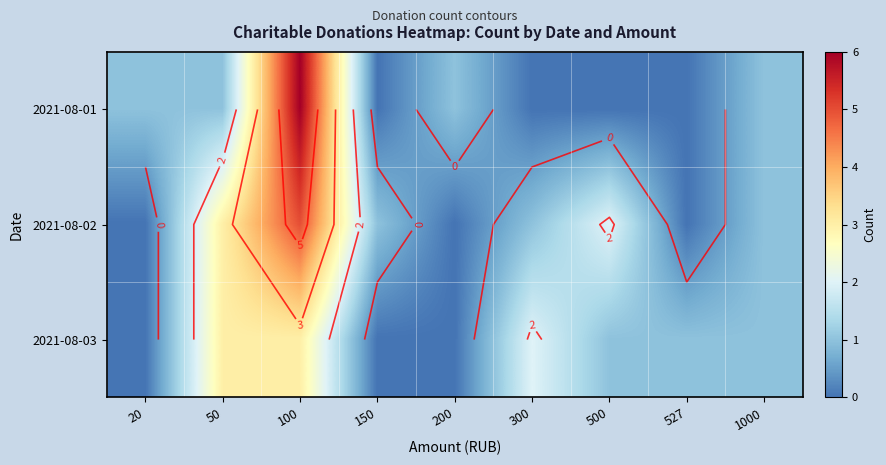

Where is 2021-08-03 nearest to the value 1?

500